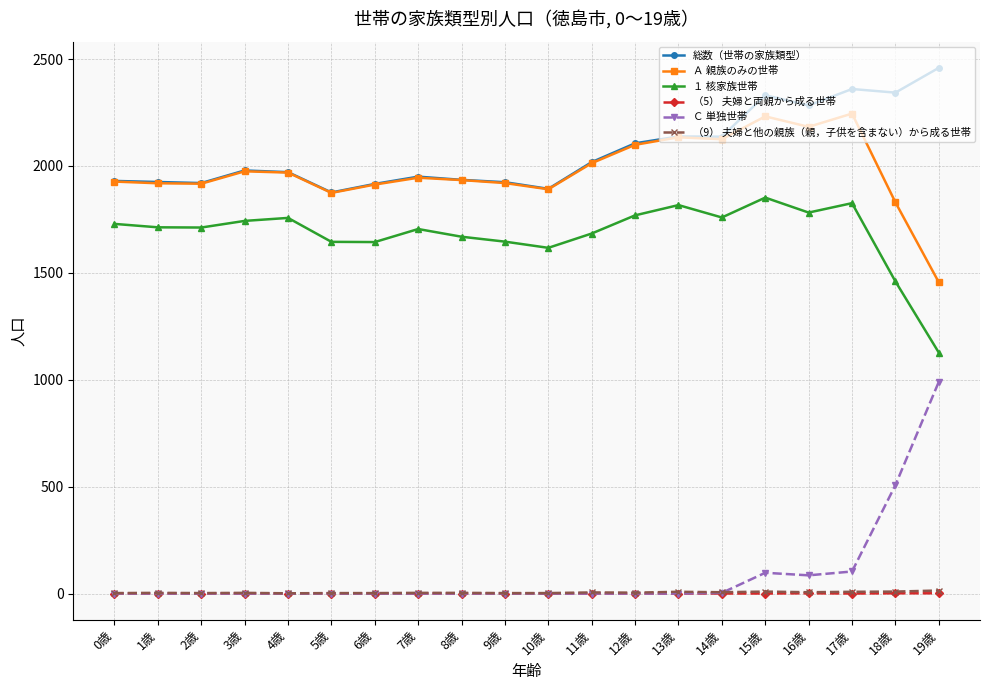

The Ａ 親族のみの世帯 series shows 3239 at 3歳. True or false?

False